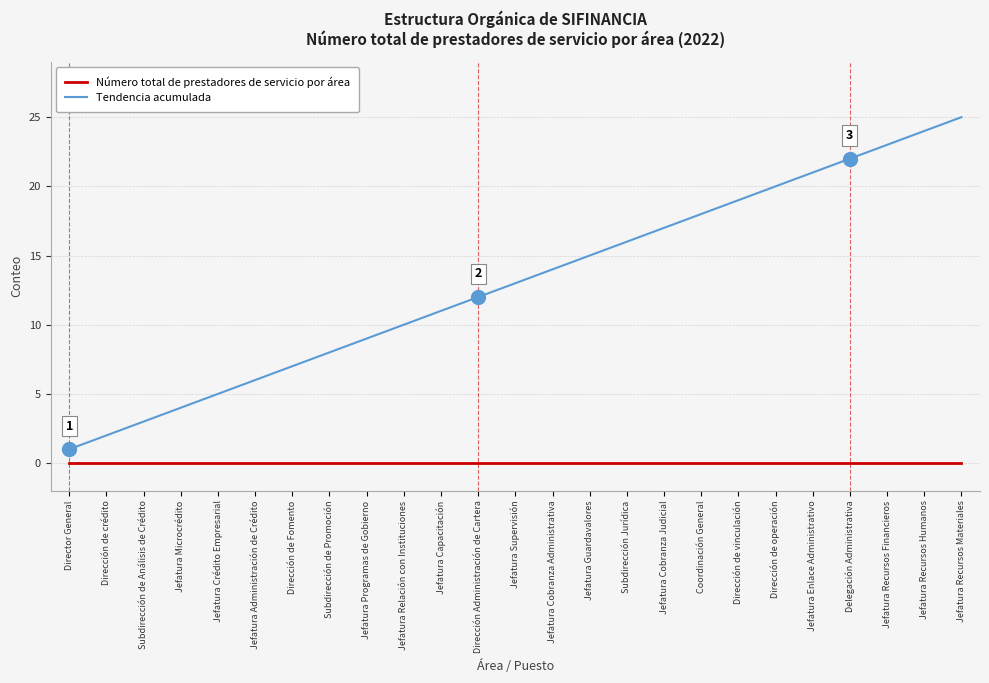

At which category is the sum across all series the highest?

Jefatura Recursos Materiales